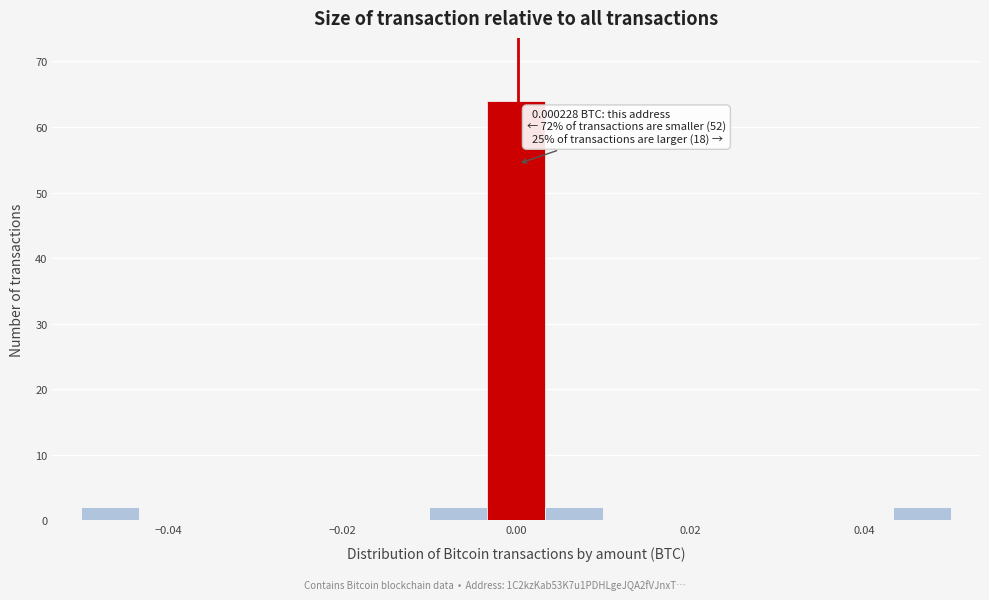

Read against the x-axis, roughly where is the centre of the tallest bar?

0.000